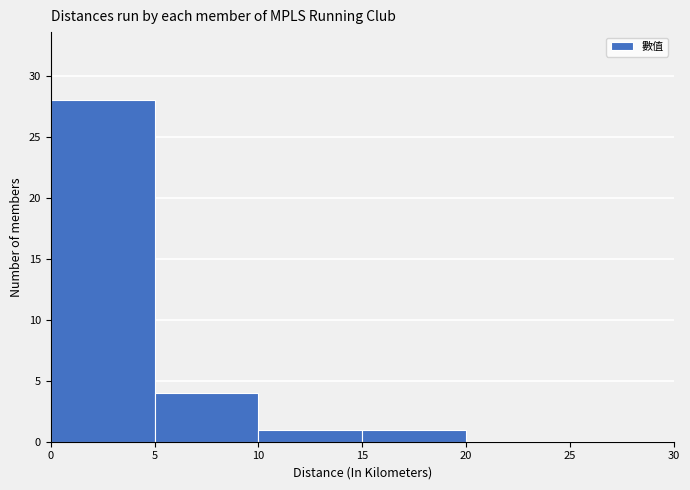

What is the height of the bar covering 0 to 5 on the x-axis? The values are not printed on the chart, so give them approximately, as read against the axis.

28